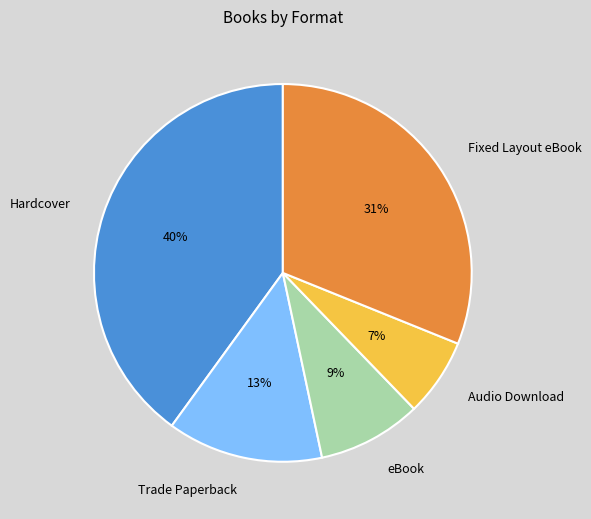

What percentage is the eBook slice, to the nearest percent?

9%